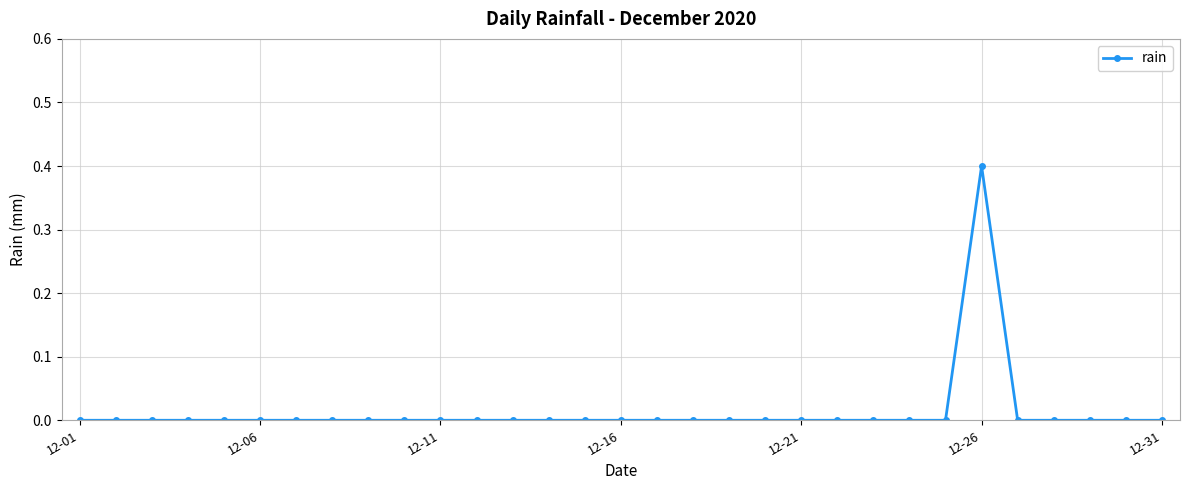

True or false: the data has more than 0 interior local peaks.

True